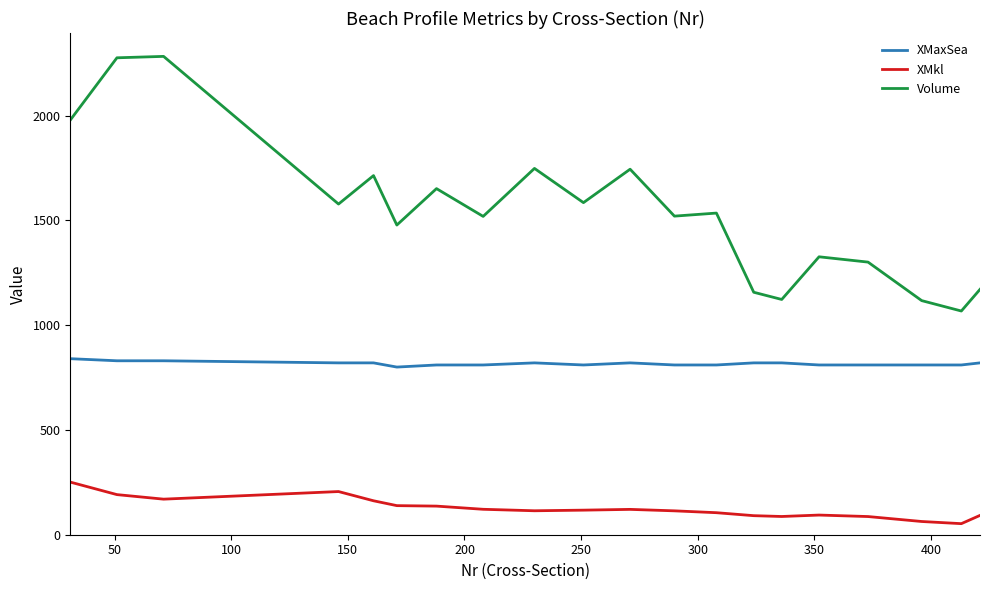

Does the chart display data point markers on the line(s)?

No